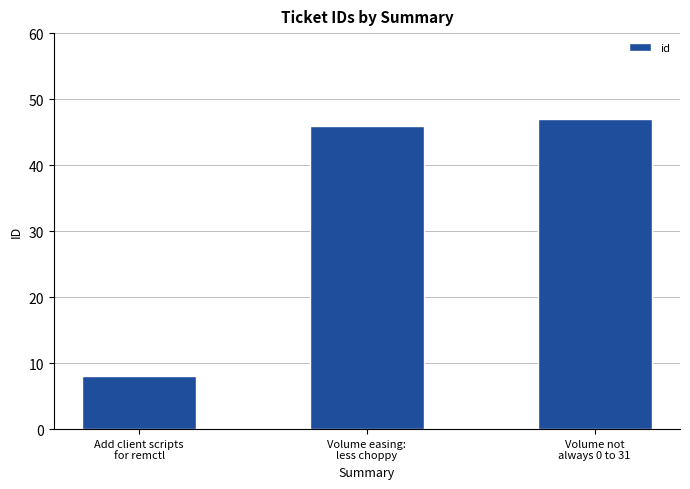

Between Add client scripts
for remctl and Volume not
always 0 to 31, which is larger?

Volume not
always 0 to 31